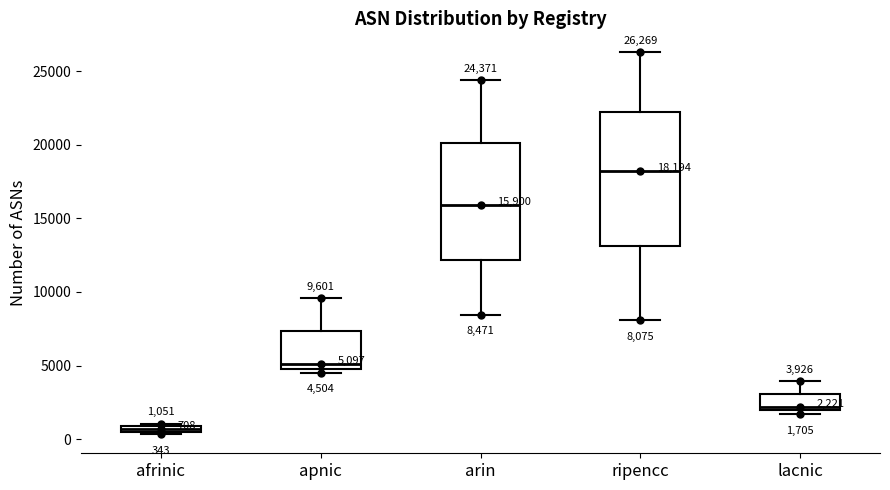

Which box has the lowest median line?

afrinic